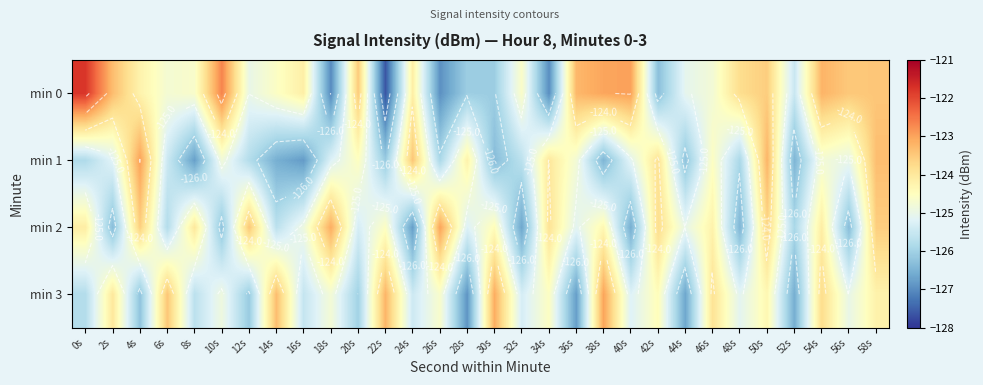

How many series are shown in this chart?

4